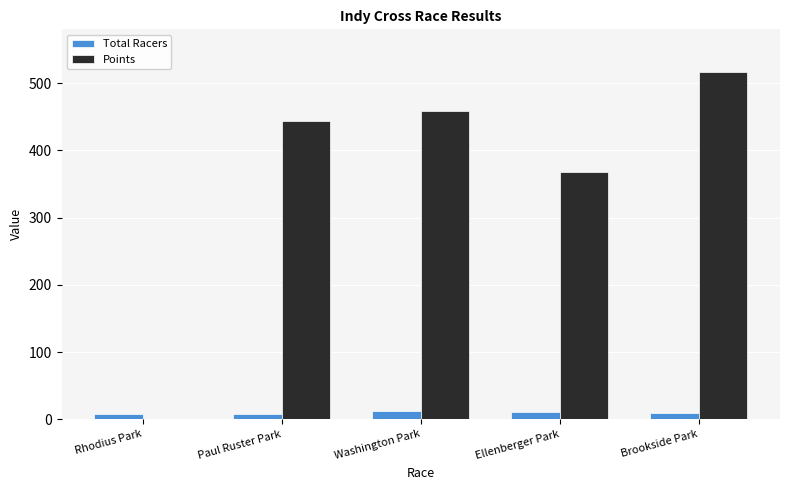

The Points series shows 367.9 at Ellenberger Park. True or false?

True